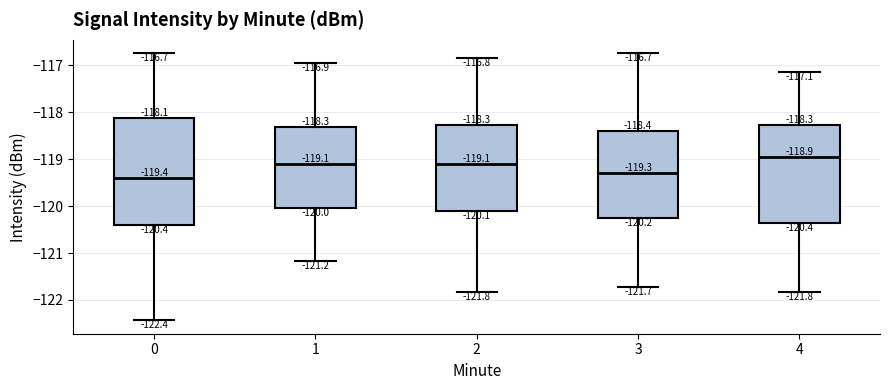

Comparing the boxes themselves (not the whiskers), which one is the tallest?

0